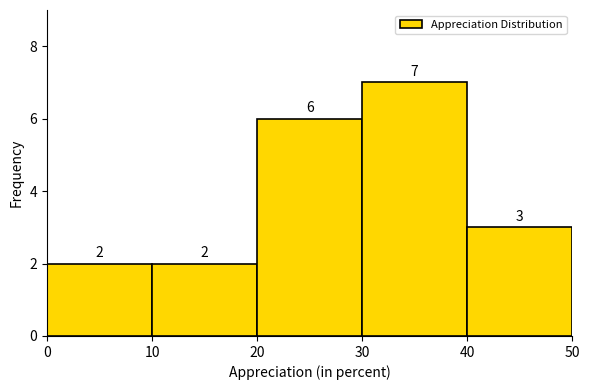

Reading left to right, transcribe this chart: for each bar, give the range it covers on the x-axis and its height.

0 to 10: 2
10 to 20: 2
20 to 30: 6
30 to 40: 7
40 to 50: 3